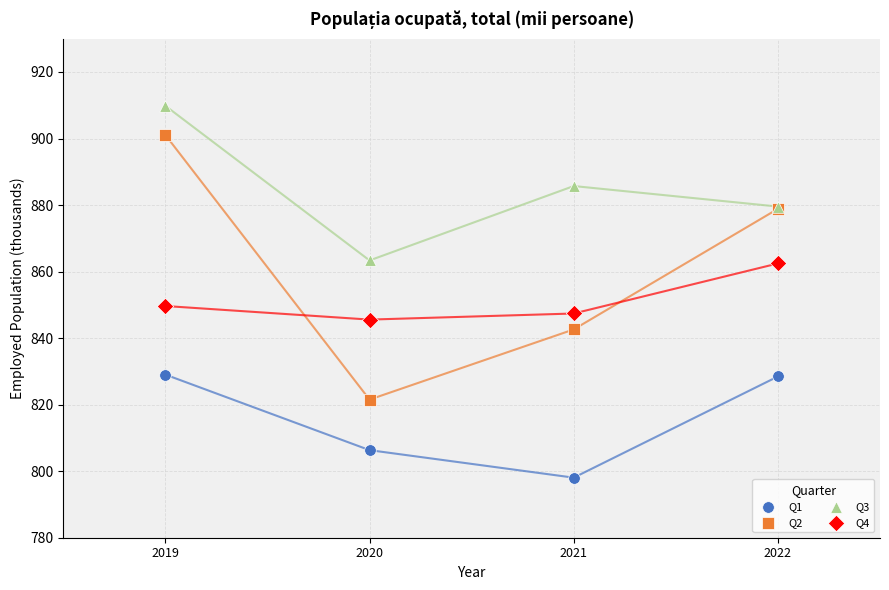

Which series reaches the minimum Y coordinate?

Q1